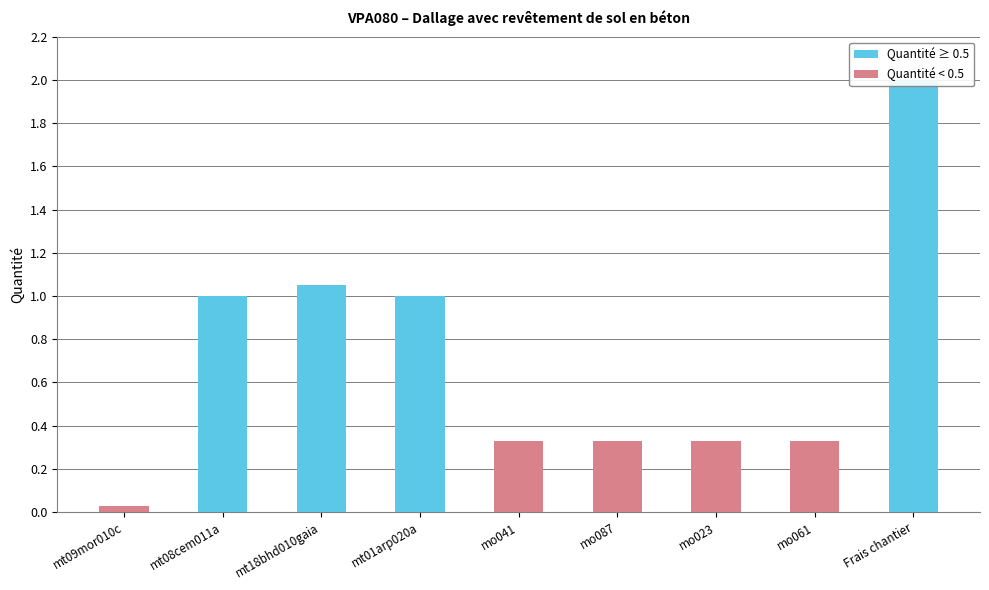

What is the label of the 9th bar from the left?

Frais chantier